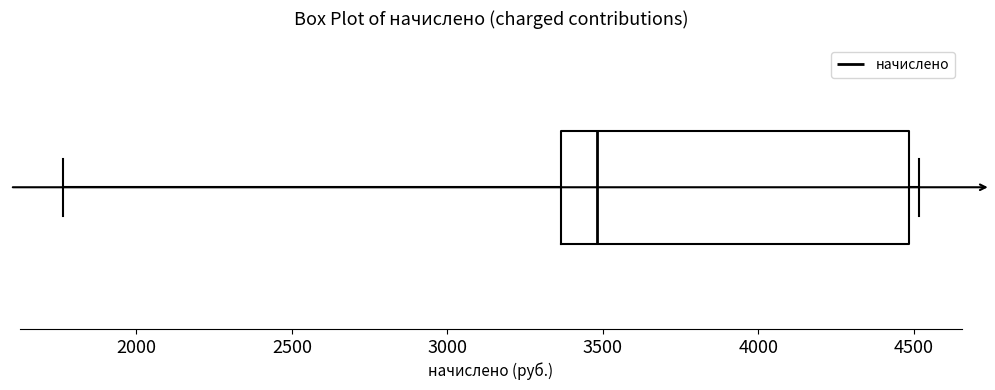

Read this box plot against the x-axis: the position of the median line, the range covered by the box, and the ends of both whiskers. The values are not printed on the chart, so give them approximately, as read against the axis.

median 3500, box 3350 to 4500, whiskers 1750 to 4500 (just right of the box's right edge)